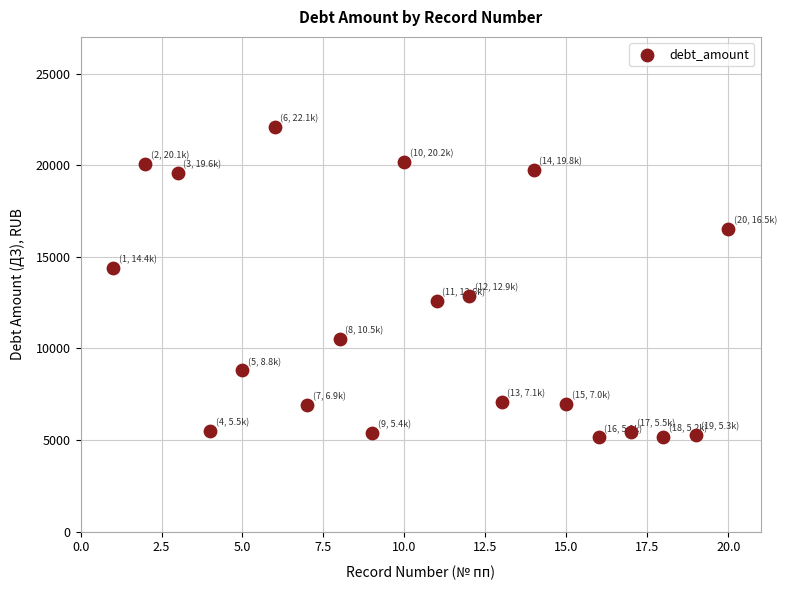

What is the range of X values (max minus min)?

19.0